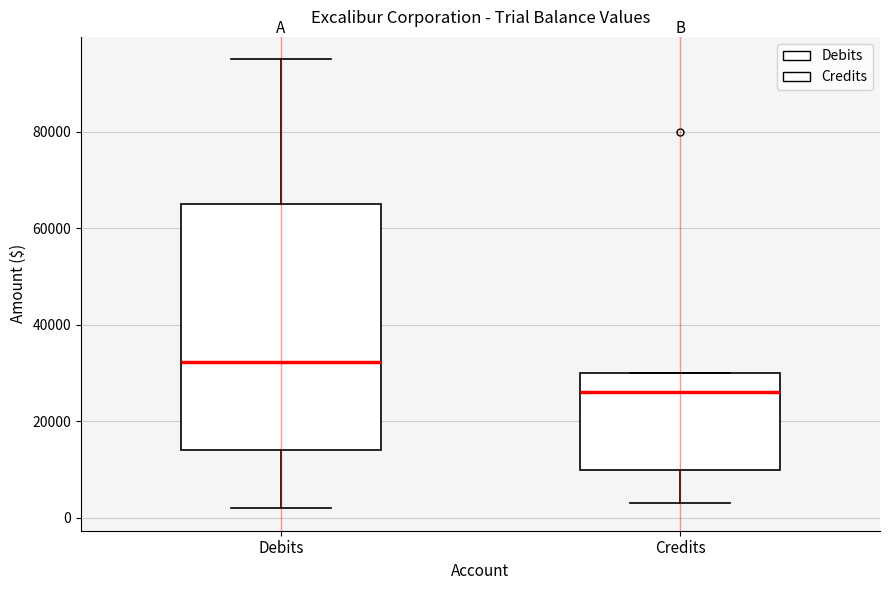

Where is the upper edge of the box for Credits on the y-axis? The values are not printed on the chart, so give them approximately, as read against the axis.

30000